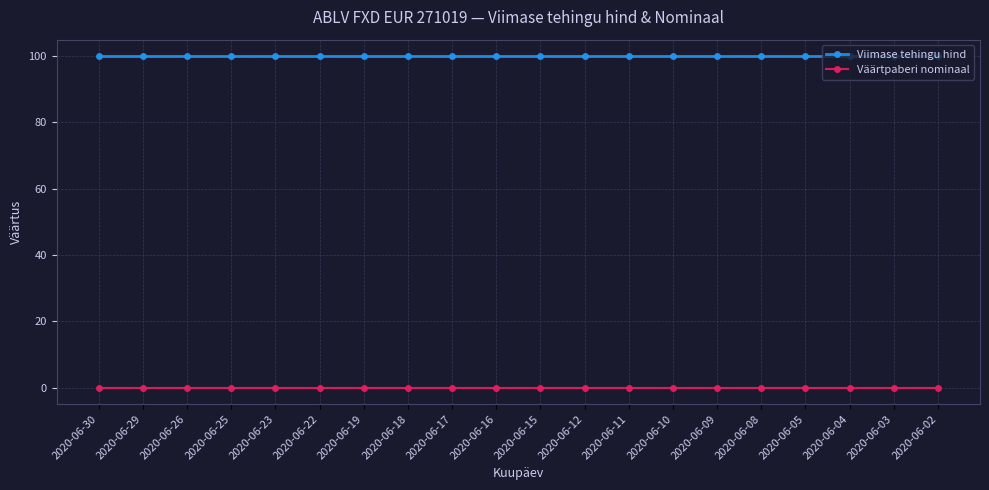

Is it true that Viimase tehingu hind equals 100.0 at 2020-06-18?

True